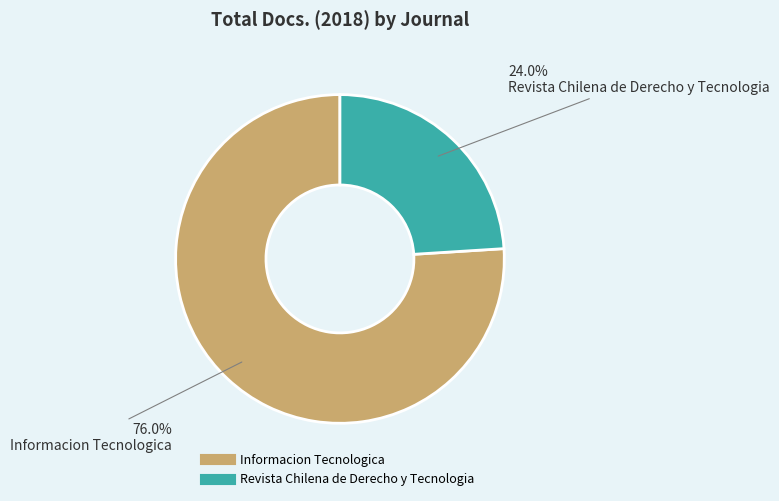

Between Informacion Tecnologica and Revista Chilena de Derecho y Tecnologia, which is larger?

Informacion Tecnologica